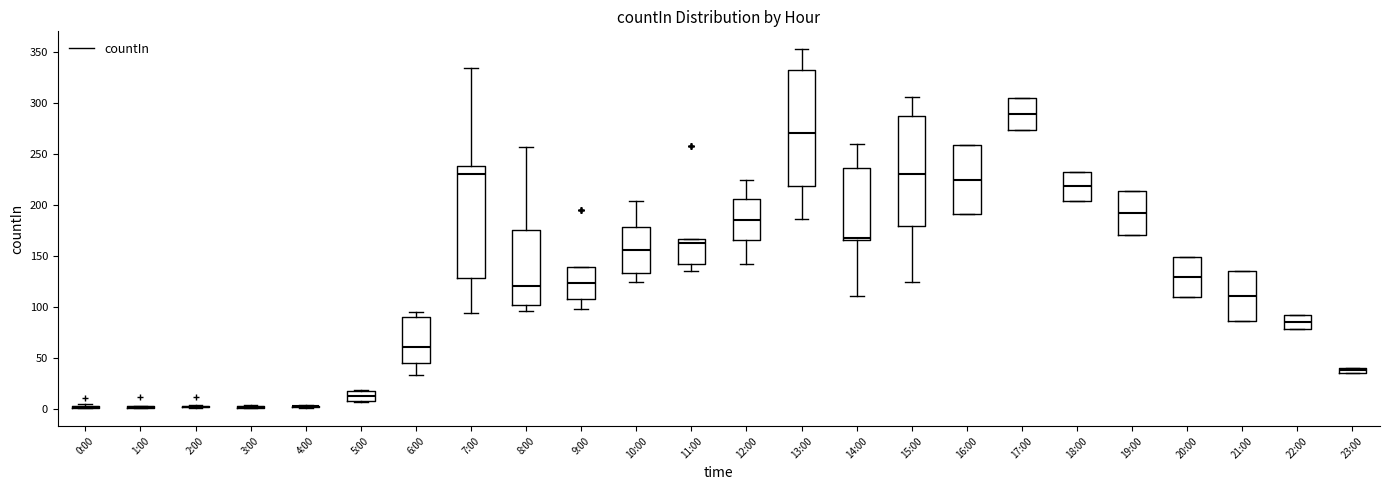

Where is the lower edge of the box for 16:00 on the y-axis? The values are not printed on the chart, so give them approximately, as read against the axis.

190